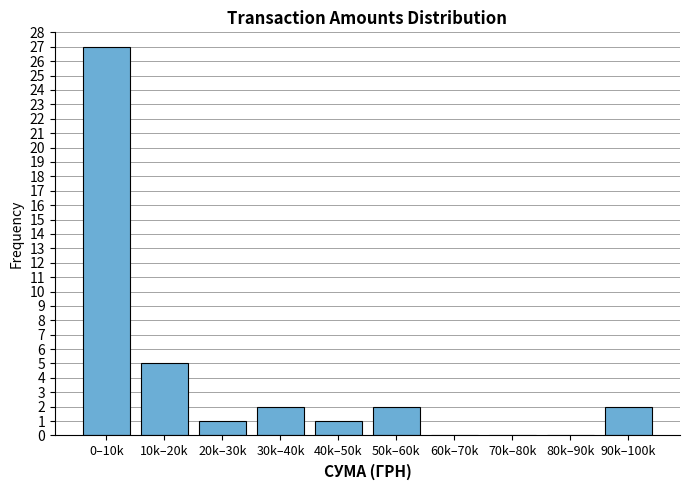

Reading left to right, transcribe all the data shown in this chart.

0–10k=27	10k–20k=5	20k–30k=1	30k–40k=2	40k–50k=1	50k–60k=2	60k–70k=0	70k–80k=0	80k–90k=0	90k–100k=2